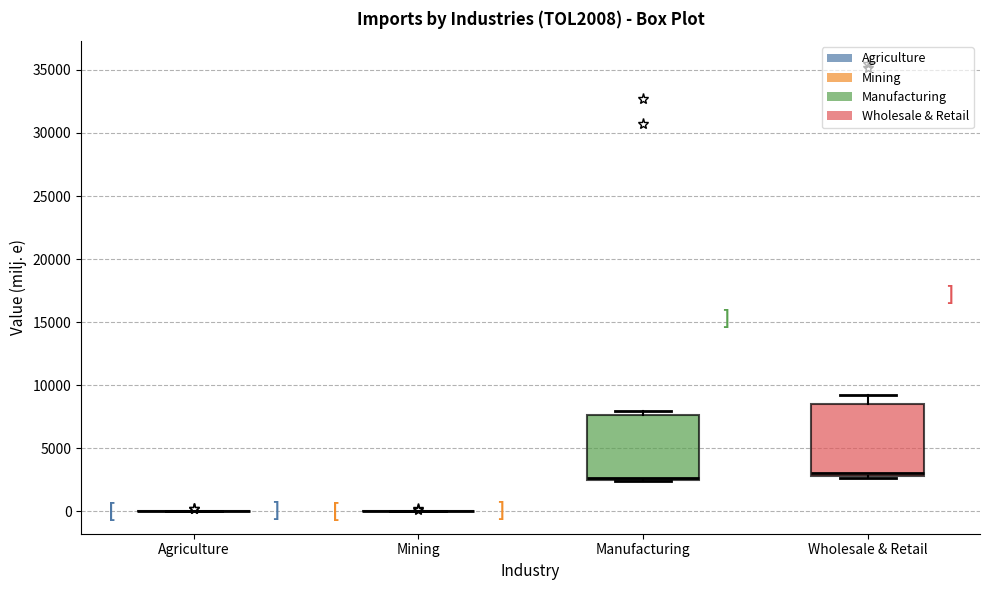

Reading left to right, read every box against the y-axis: the position of its median line, the range the box covers, and the ends of its whiskers. The values are not printed on the chart, so give them approximately, as read against the axis.

Agriculture: box collapsed to a line at 0, whiskers 0 to 0
Mining: box collapsed to a line at 0, whiskers 0 to 0
Manufacturing: median 2500 (just above the box's lower edge), box 2500 to 7500, whiskers 2500 to 8000
Wholesale & Retail: median 3000 (just above the box's lower edge), box 3000 to 8500, whiskers 2500 to 9500